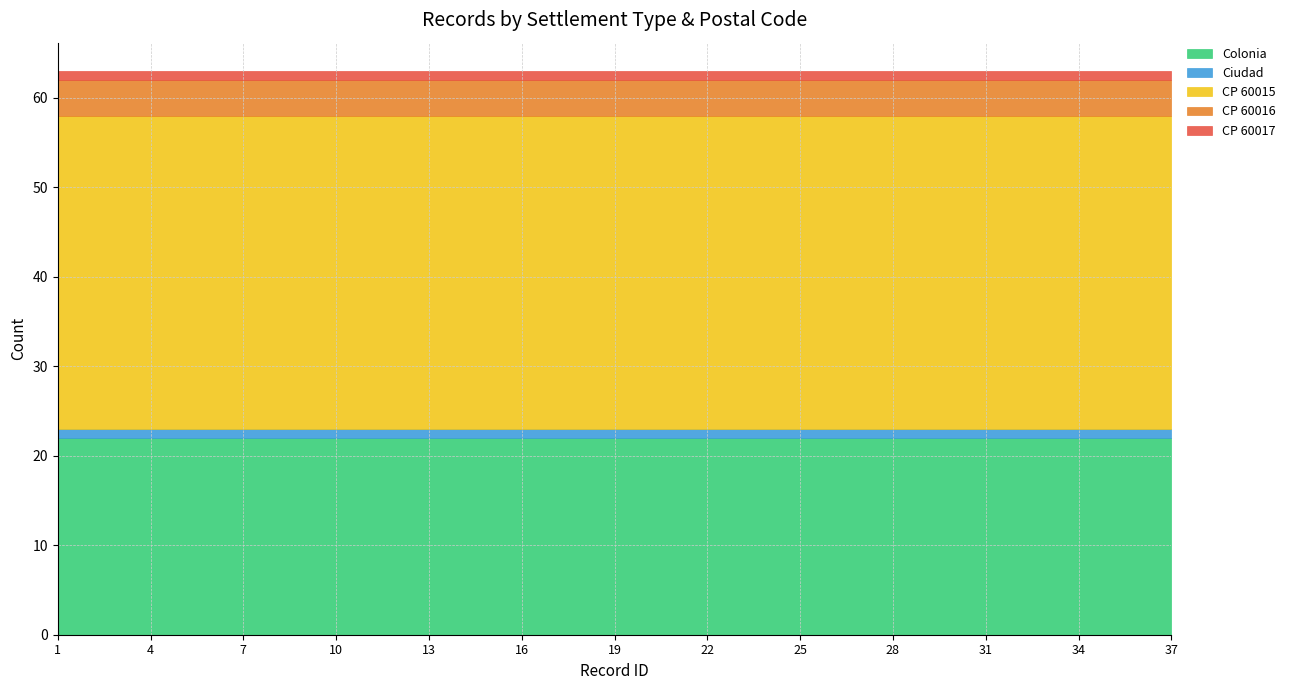

True or false: CP 60017 has a value of 1 at 19.

True